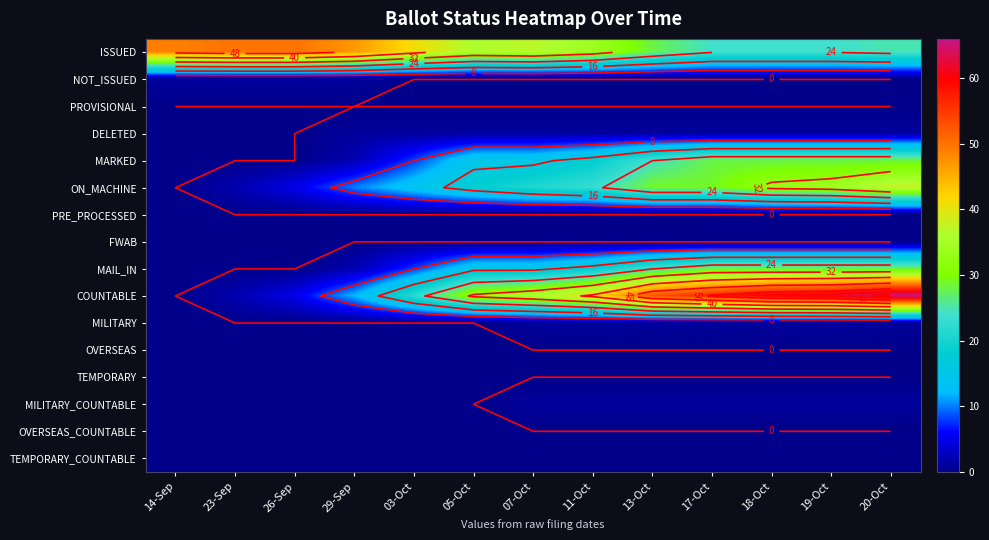

At how many categories does at least one series exceed 2?

13